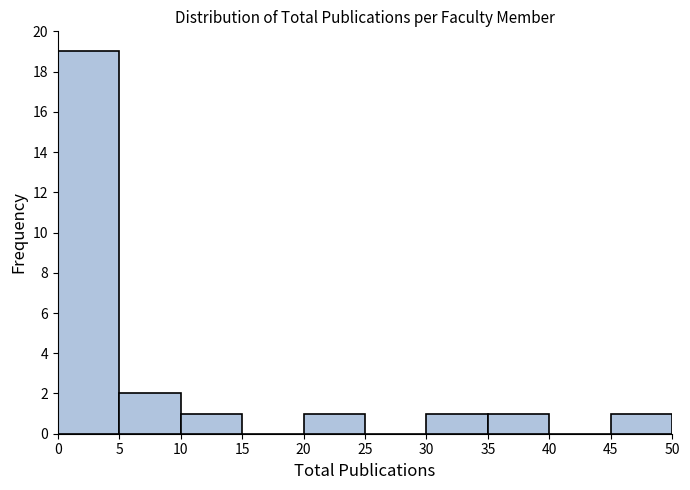

Reading left to right, transcribe this chart: for each bar, give the range it covers on the x-axis and its height. The values are not printed on the chart, so give them approximately, as read against the axis.

0 to 5: 19
5 to 10: 2
10 to 15: 1
15 to 20: 0
20 to 25: 1
25 to 30: 0
30 to 35: 1
35 to 40: 1
40 to 45: 0
45 to 50: 1